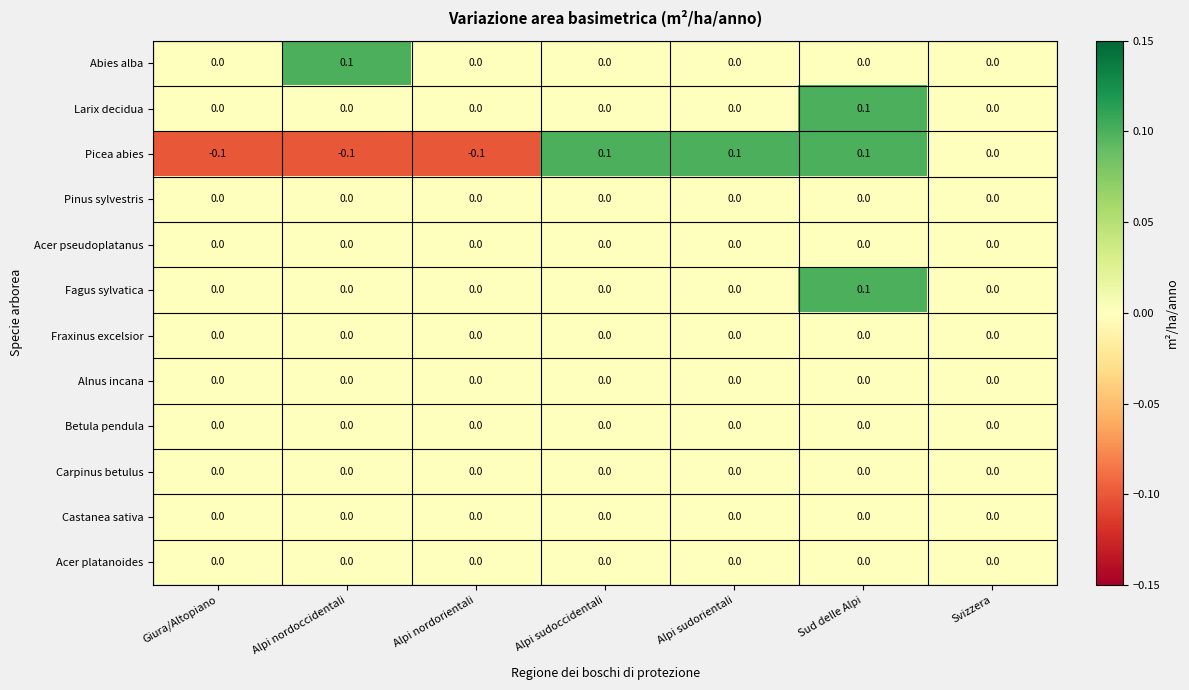

Is it true that Pinus sylvestris equals 0.0 at Svizzera?

True